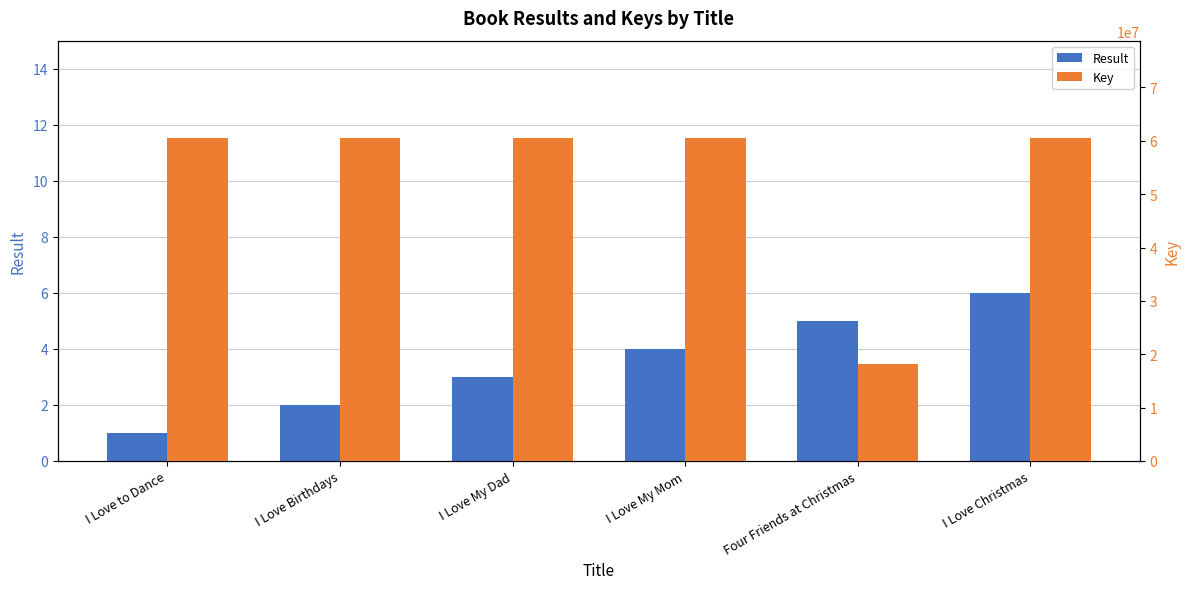

At which label does Key first exceed 60589875?

I Love to Dance